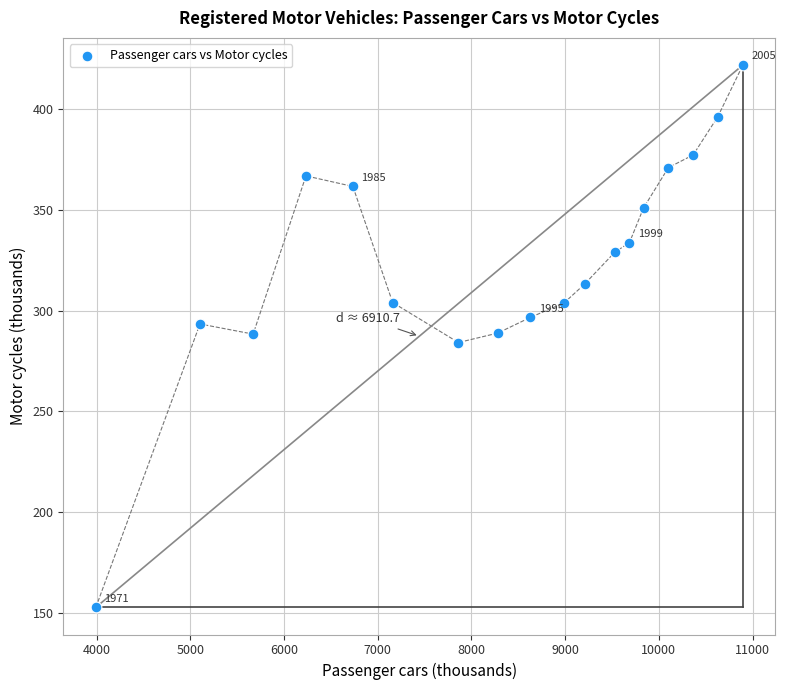

What is the range of Y values (max minus min)?

269.3